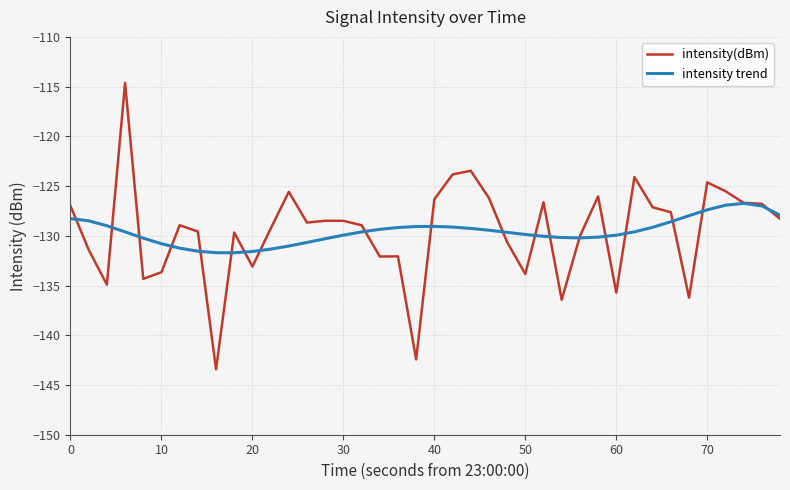

What is the minimum value shown in the chart?

-143.4